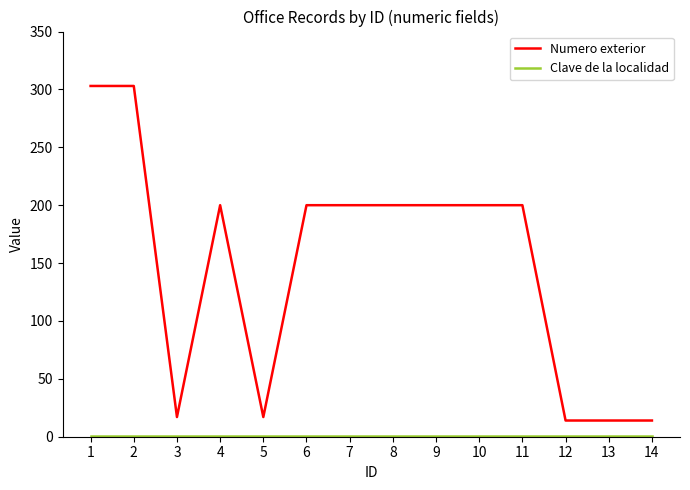

Which series has the largest range (max minus min)?

Numero exterior